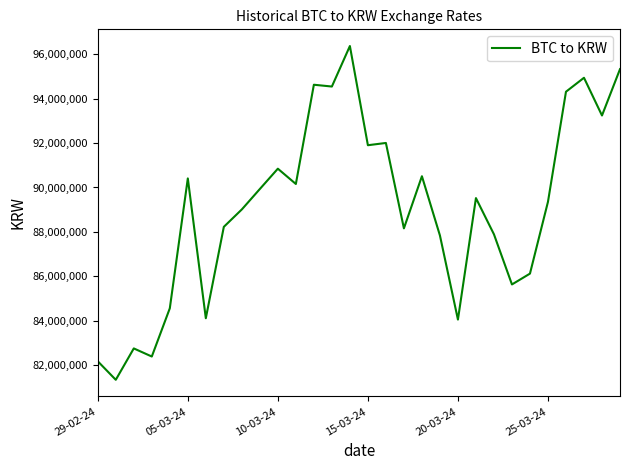

What is the maximum value shown in the chart?

96373000